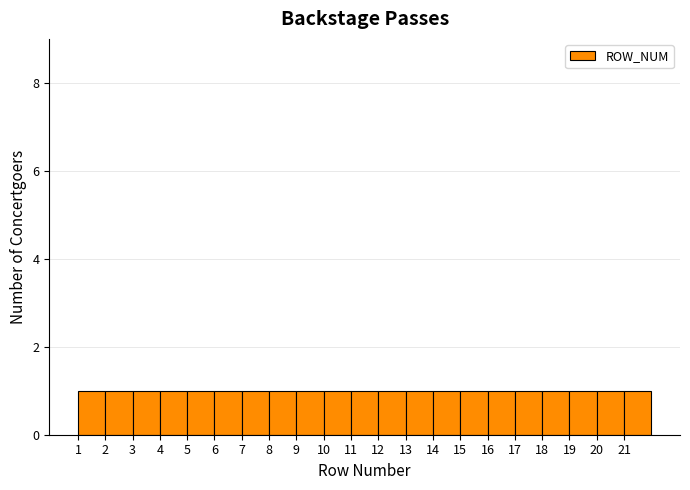

Reading left to right, transcribe this chart: for each bar, give the range it covers on the x-axis and its height. The values are not printed on the chart, so give them approximately, as read against the axis.

1 to 2: 1
2 to 3: 1
3 to 4: 1
4 to 5: 1
5 to 6: 1
6 to 7: 1
7 to 8: 1
8 to 9: 1
9 to 10: 1
10 to 11: 1
11 to 12: 1
12 to 13: 1
13 to 14: 1
14 to 15: 1
15 to 16: 1
16 to 17: 1
17 to 18: 1
18 to 19: 1
19 to 20: 1
20 to 21: 1
21 to 22: 1